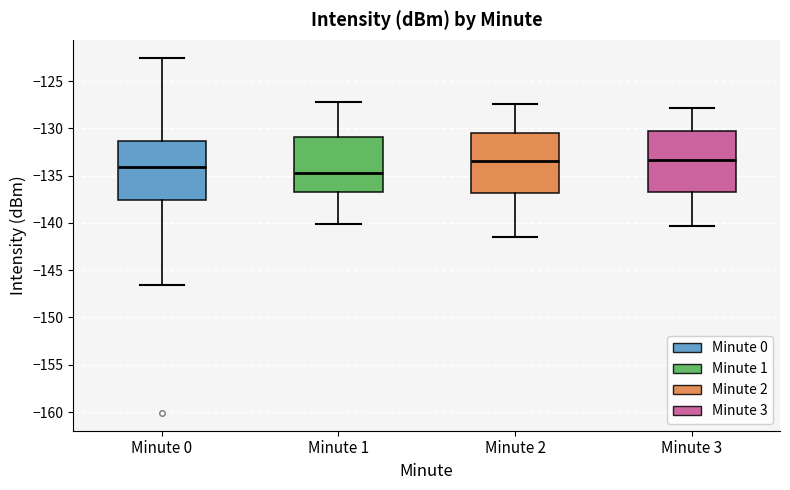

Reading left to right, read every box against the y-axis: the position of its median line, the range the box covers, and the ends of its whiskers. The values are not printed on the chart, so give them approximately, as read against the axis.

Minute 0: median -134.0, box -137.5 to -131.5, whiskers -146.5 to -122.5
Minute 1: median -134.5, box -136.5 to -131.0, whiskers -140.0 to -127.0
Minute 2: median -133.5, box -137.0 to -130.5, whiskers -141.5 to -127.5
Minute 3: median -133.5, box -136.5 to -130.5, whiskers -140.5 to -128.0